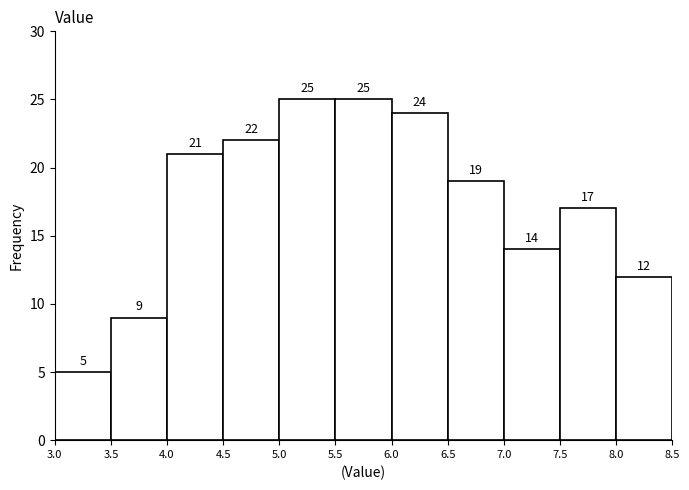

Reading left to right, list every bar in this chart as the range it spans on the x-axis followed by its height.

3.0 to 3.5: 5
3.5 to 4.0: 9
4.0 to 4.5: 21
4.5 to 5.0: 22
5.0 to 5.5: 25
5.5 to 6.0: 25
6.0 to 6.5: 24
6.5 to 7.0: 19
7.0 to 7.5: 14
7.5 to 8.0: 17
8.0 to 8.5: 12